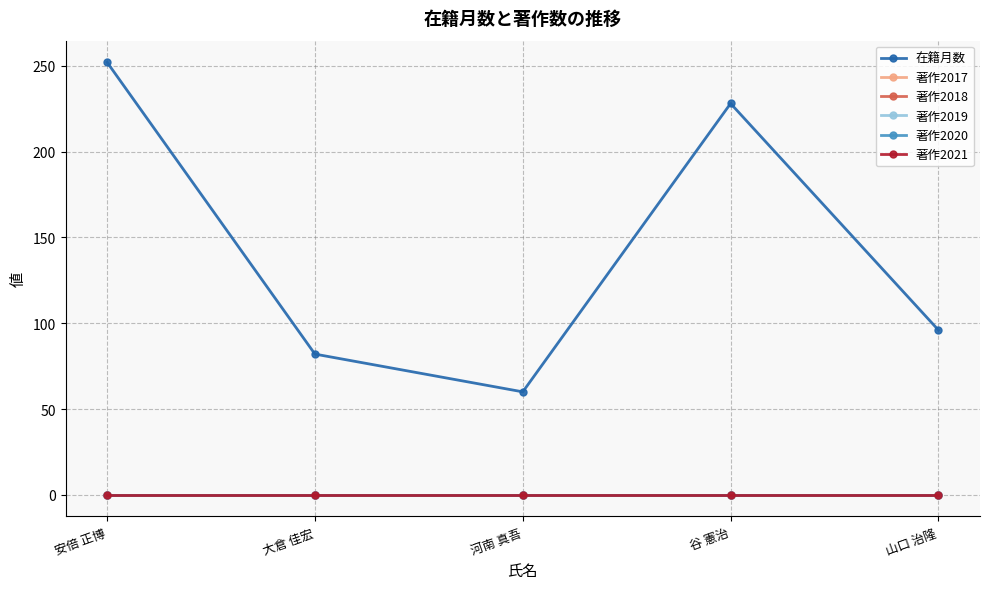

True or false: 著作2019 and 著作2021 intersect in this chart.

False